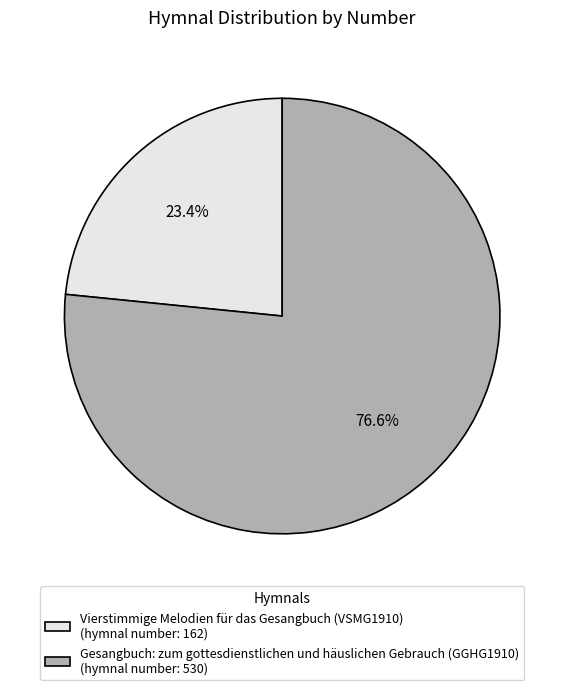

Does Gesangbuch: zum gottesdienstlichen und häuslichen Gebrauch (GGHG1910) account for over 50% of the chart?

Yes